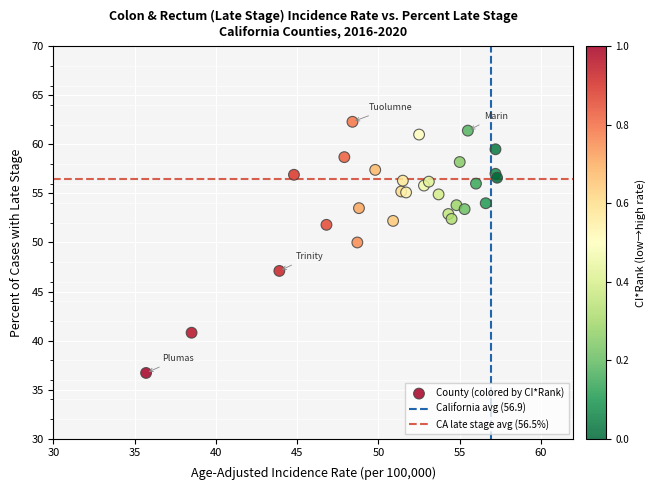

What Y value in the scatter plot is closest to 49?

50.0